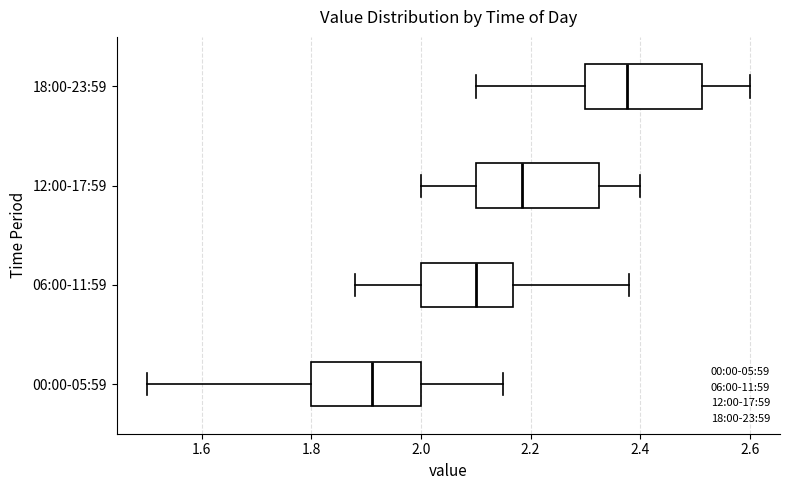

Reading bottom to top, read every box against the x-axis: the position of its median line, the range the box covers, and the ends of its whiskers. The values are not printed on the chart, so give them approximately, as read against the axis.

00:00-05:59: median 1.92, box 1.80 to 2.00, whiskers 1.50 to 2.16
06:00-11:59: median 2.10, box 2.00 to 2.16, whiskers 1.88 to 2.38
12:00-17:59: median 2.18, box 2.10 to 2.32, whiskers 2.00 to 2.40
18:00-23:59: median 2.38, box 2.30 to 2.52, whiskers 2.10 to 2.60